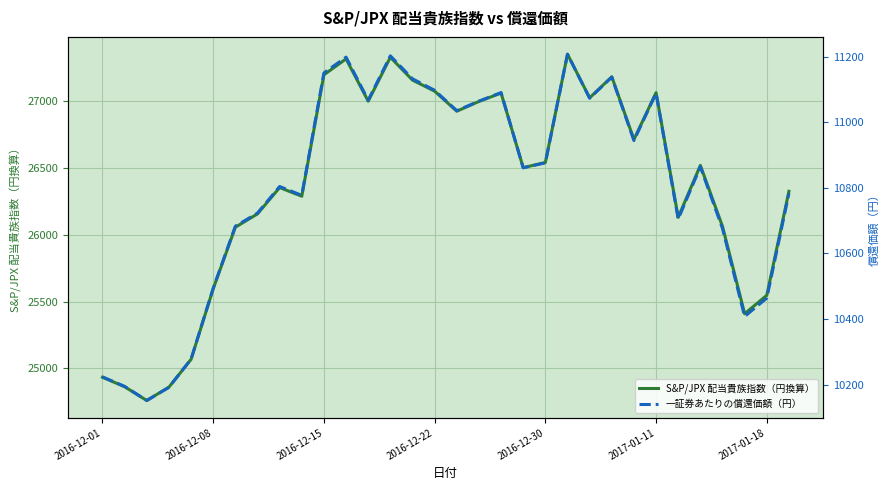

What is the sum of all S&P/JPX 配当貴族指数（円換算） values?

843418